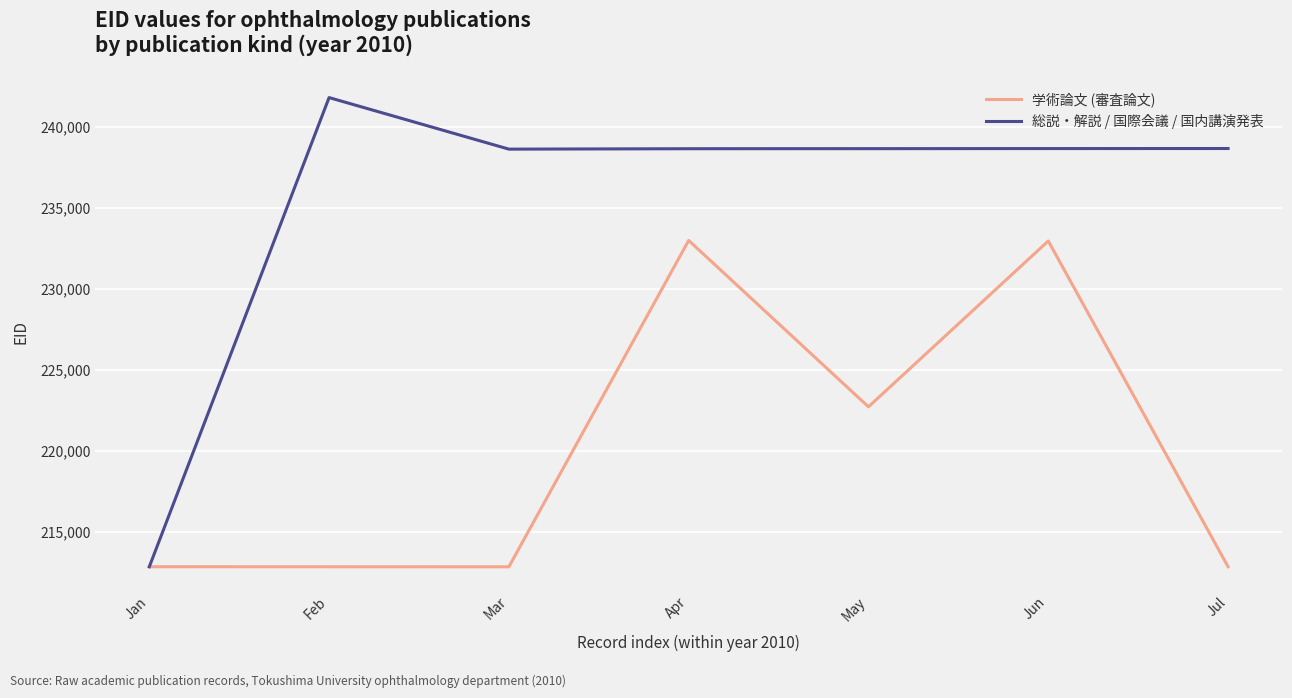

At how many categories does at least one series exceed 231824?

6